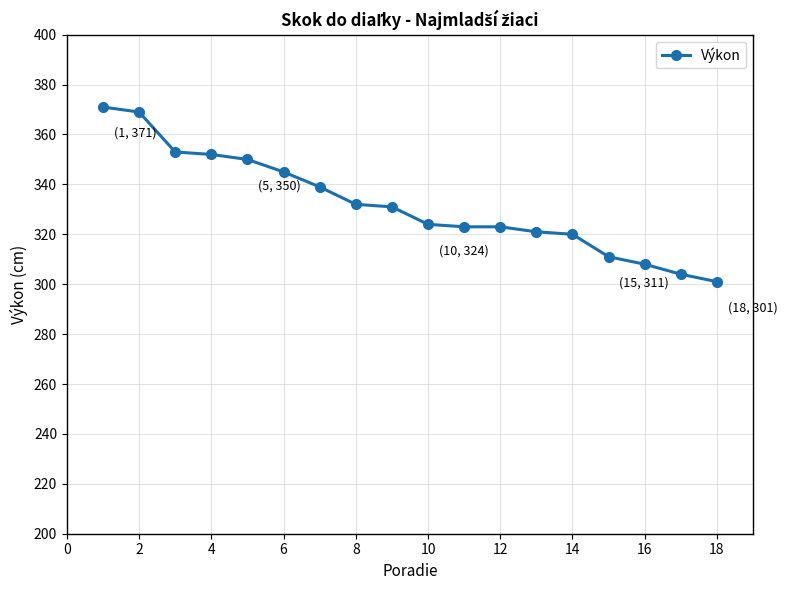

Reading left to right, transcribe all the data shown in this chart.

371	369	353	352	350	345	339	332	331	324	323	323	321	320	311	308	304	301